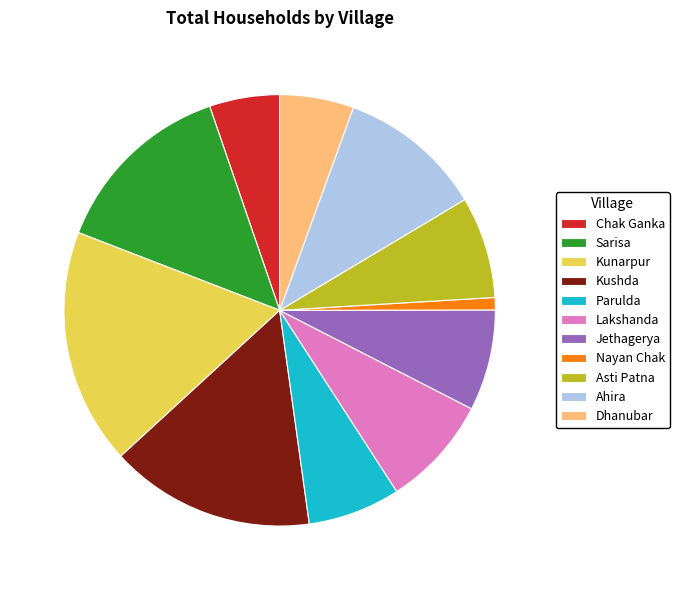

Combined, do Kunarpur and Chak Ganka account for over 50%?

No